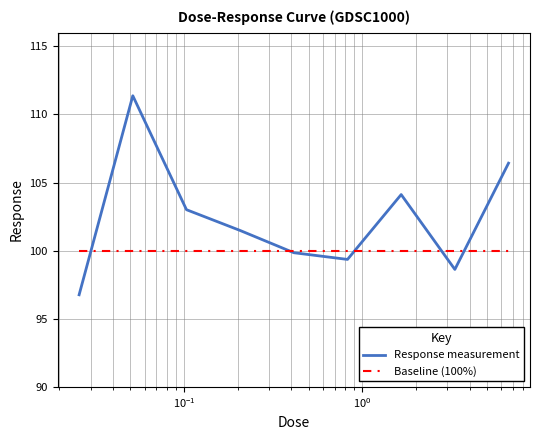

What is the greatest value displayed?

111.4